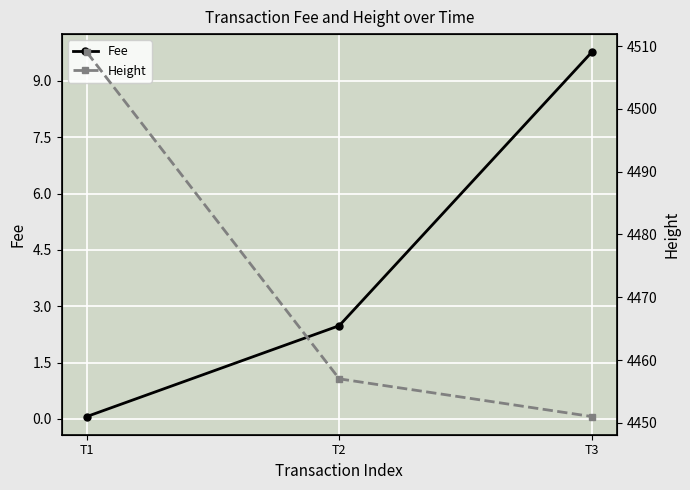

Which has a higher value, T1 or T2?

T2